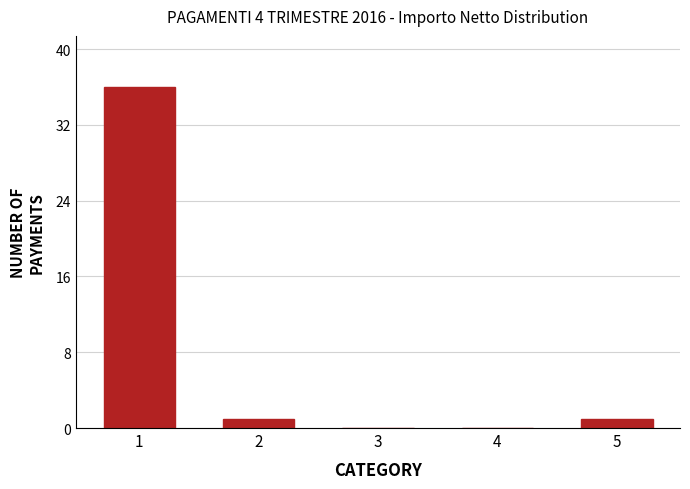

Reading right to left, transcribe all the data shown in this chart.

5=1	4=0	3=0	2=1	1=36